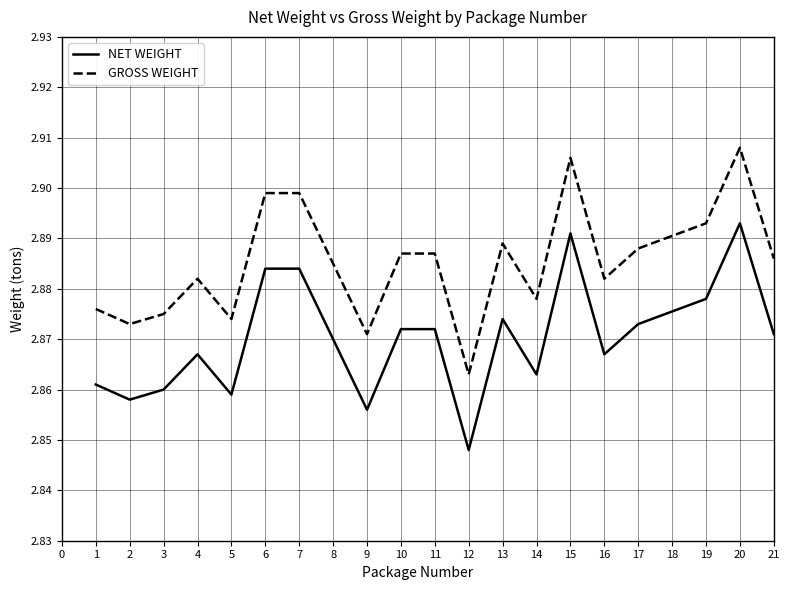

What is the total value across all series at 16?

5.7